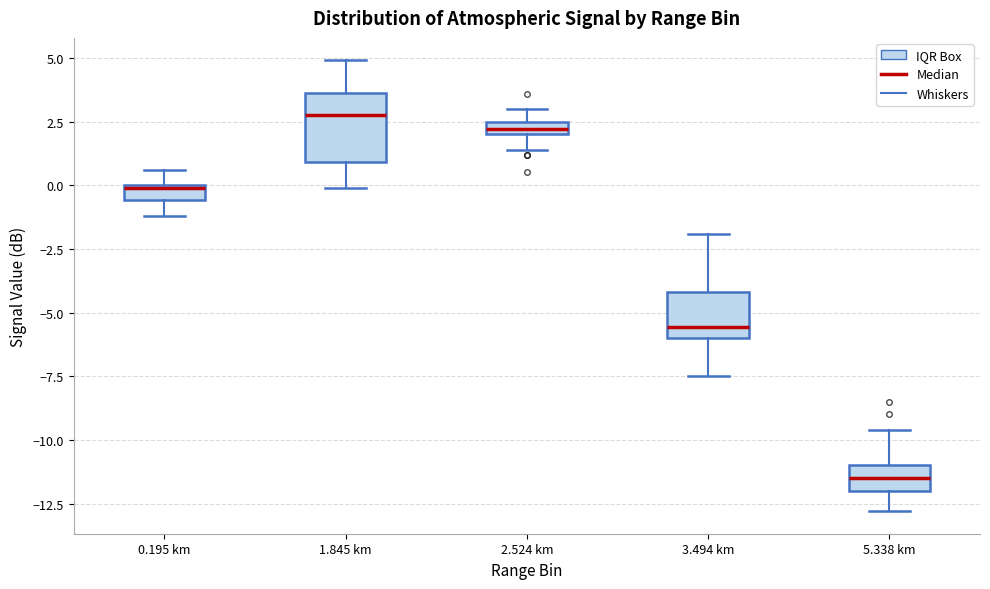

Comparing the boxes themselves (not the whiskers), which one is the tallest?

1.845 km